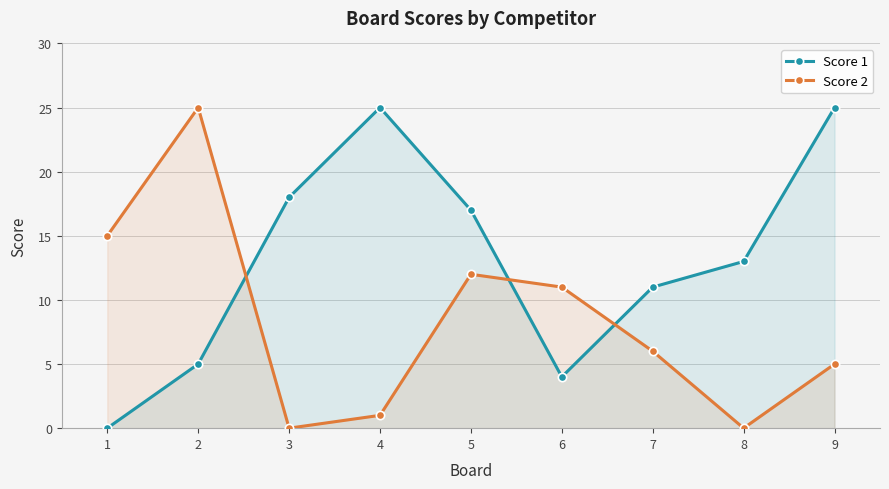

Between which two adjacent categories do Score 1 and Score 2 first intersect?

2 and 3